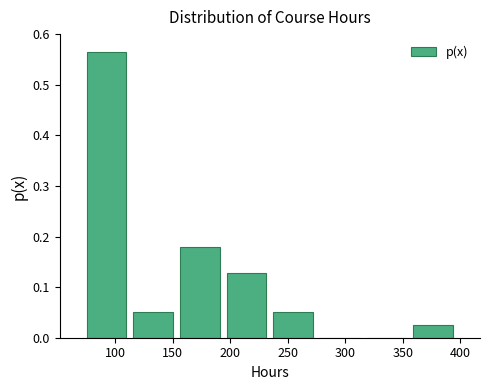

Reading left to right, transcribe this chart: for each bar, give the range it covers on the x-axis and its height. Neither the bar edges nor the heights are printed on the chart, so give them approximately, as read against the axes.

70 to 115: 0.56
115 to 155: 0.05
155 to 195: 0.18
195 to 235: 0.13
235 to 275: 0.05
275 to 315: 0
315 to 355: 0
355 to 395: 0.03